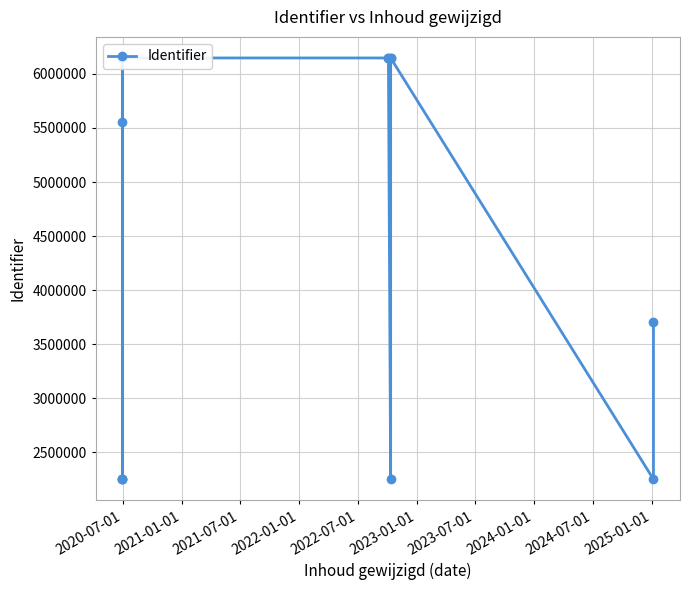

Reading left to right, extract all data points from this chart.

2252430	2252433	5556356	6147264	2252826	6147271	6147276	6147257	6147263	2252825	6147273	6147275	2252429	3703913